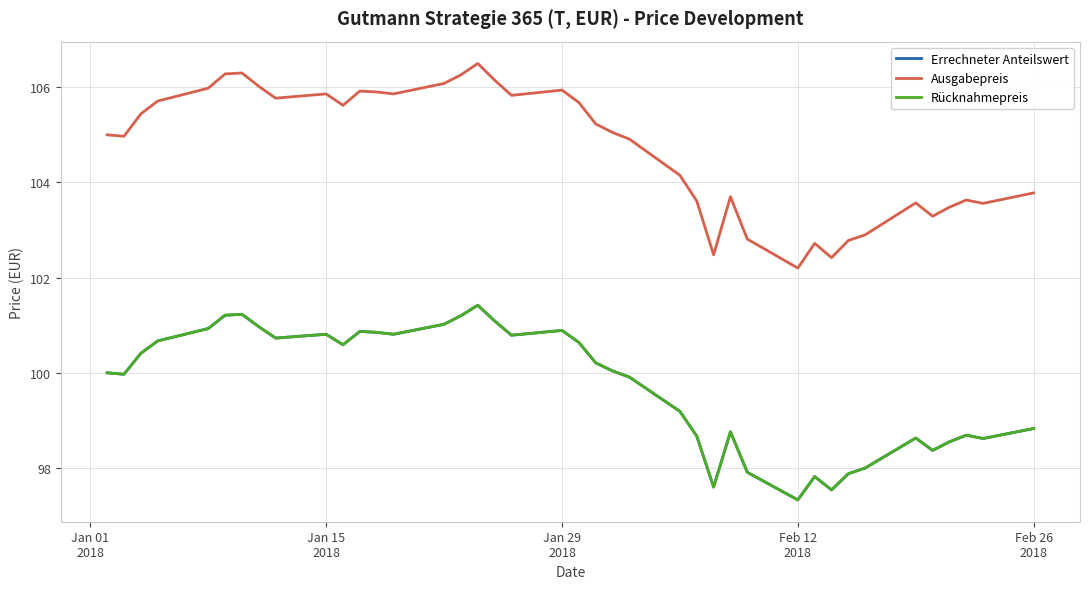

What is the value of the Ausgabepreis point at the 29th from the left?

102.8